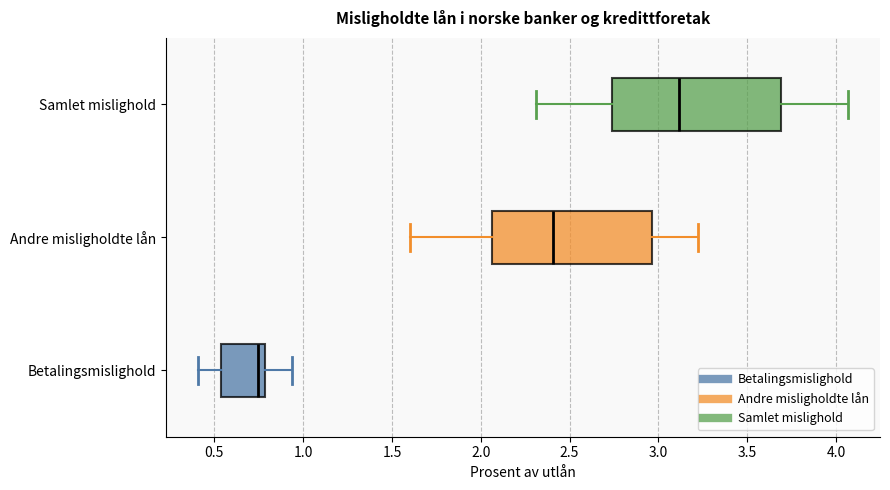

Reading bottom to top, read every box against the x-axis: the position of its median line, the range the box covers, and the ends of its whiskers. The values are not printed on the chart, so give them approximately, as read against the axis.

Betalingsmislighold: median 0.75, box 0.55 to 0.80, whiskers 0.40 to 0.95
Andre misligholdte lån: median 2.40, box 2.05 to 2.95, whiskers 1.60 to 3.20
Samlet mislighold: median 3.10, box 2.75 to 3.70, whiskers 2.30 to 4.05